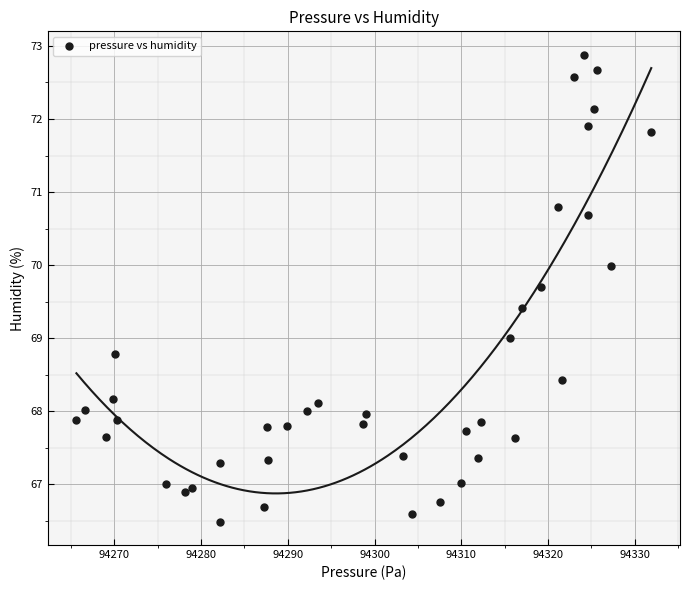

What is the range of X values (max minus min)?

66.3